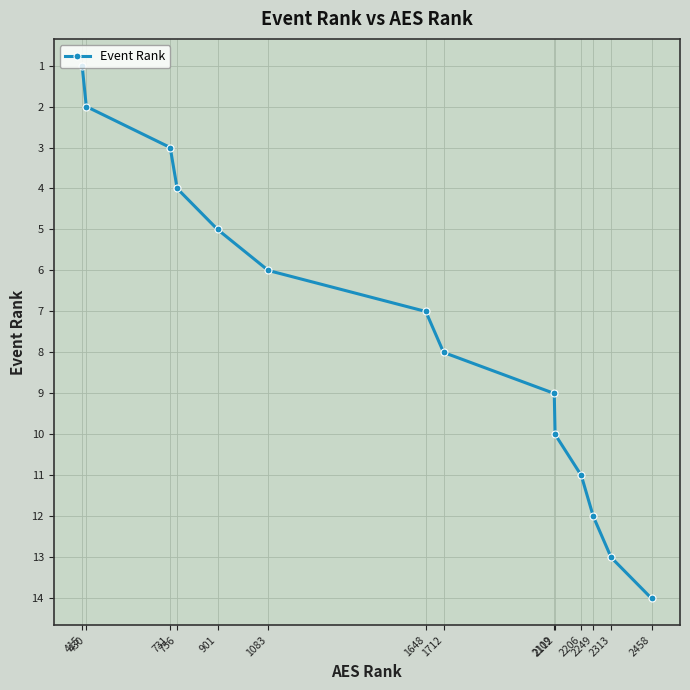

List the labels in order of value, largest first.

2458, 2313, 2249, 2206, 2112, 2109, 1712, 1648, 1083, 901, 756, 731, 430, 415